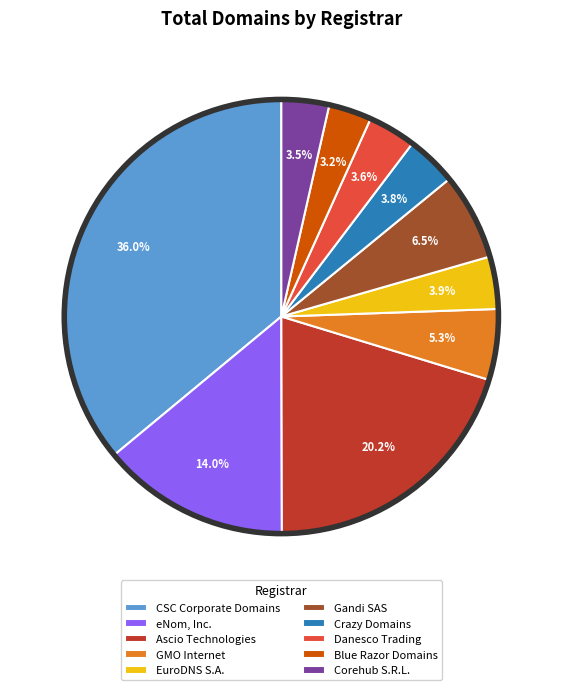

Is there any slice that represents more than half of the pie?

No